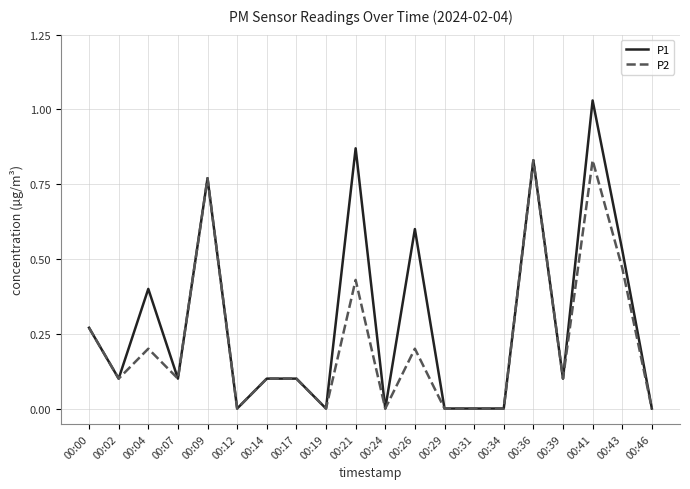

What are all the series names shown in the legend?

P1, P2